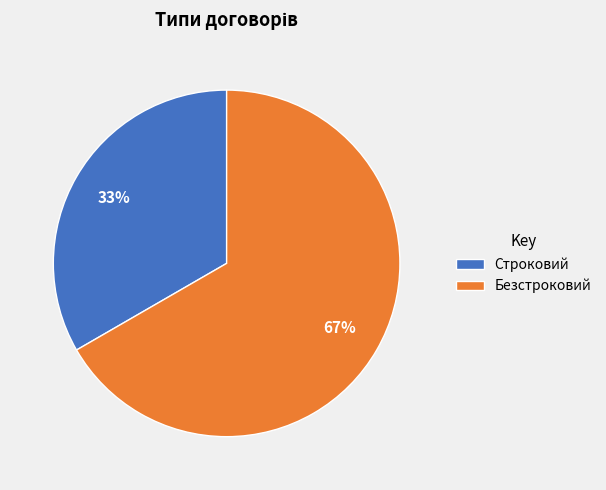

Which has a higher value, Безстроковий or Строковий?

Безстроковий